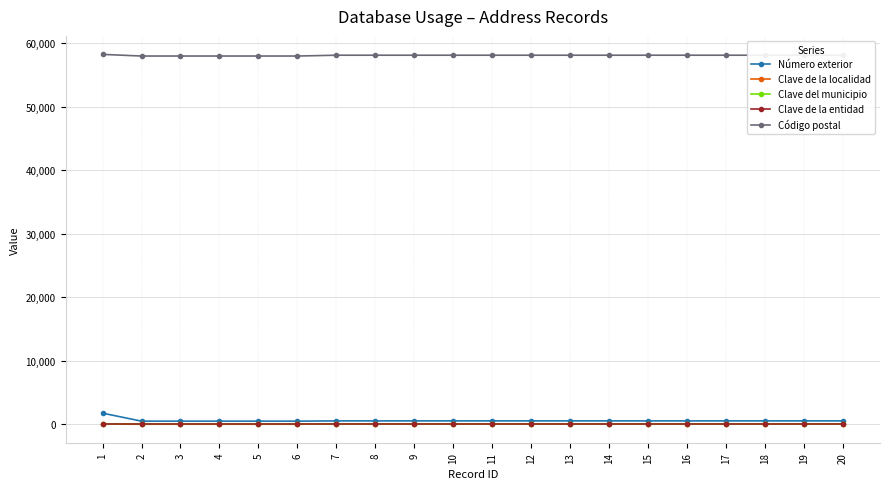

The value of Código postal at 4 is 58000. True or false?

True